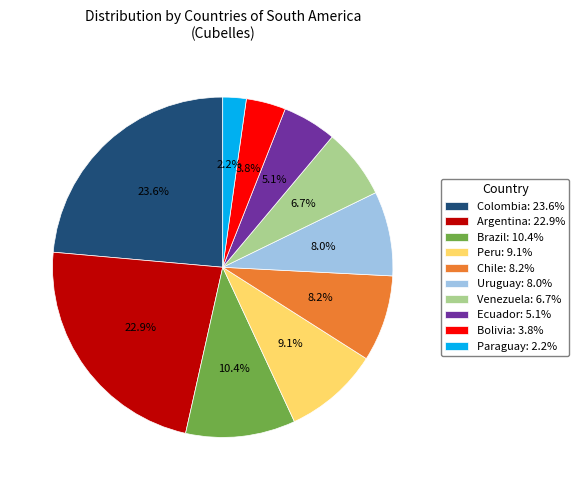

Is there any slice that represents more than half of the pie?

No